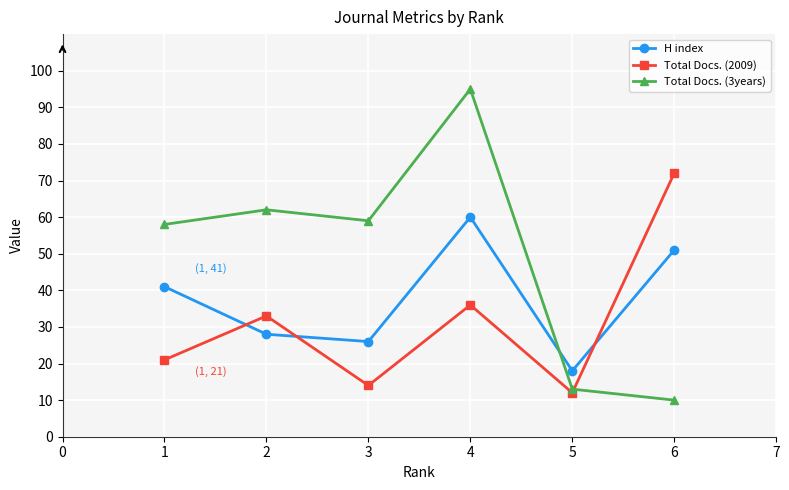

What are all the series names shown in the legend?

H index, Total Docs. (2009), Total Docs. (3years)